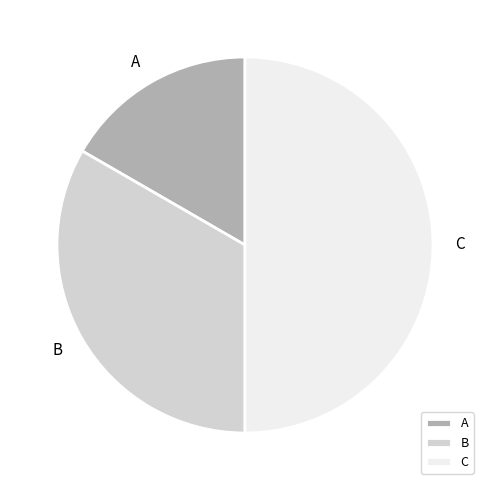

Approximately how many times larger is the value at C compared to A?

3.0